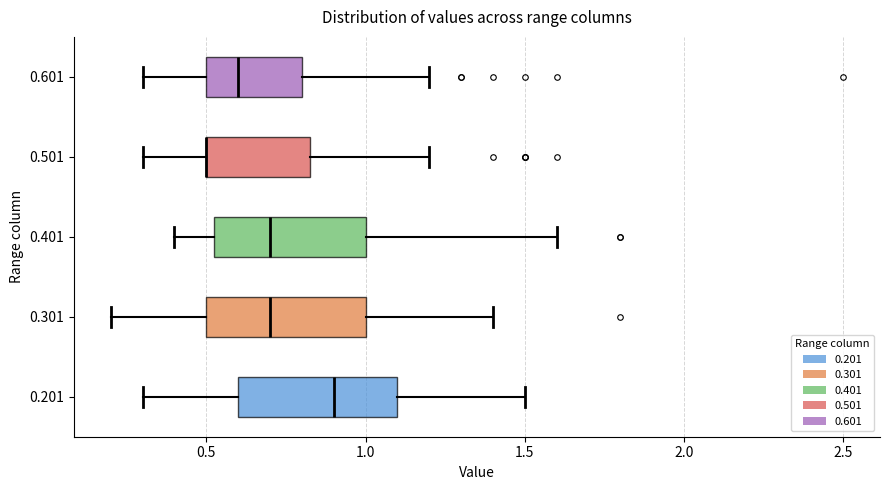

Reading bottom to top, read every box against the x-axis: the position of its median line, the range the box covers, and the ends of its whiskers. The values are not printed on the chart, so give them approximately, as read against the axis.

0.201: median 0.90, box 0.60 to 1.10, whiskers 0.30 to 1.50
0.301: median 0.70, box 0.50 to 1.00, whiskers 0.20 to 1.40
0.401: median 0.70, box 0.55 to 1.00, whiskers 0.40 to 1.60
0.501: median 0.50 (drawn on the box's left edge), box 0.50 to 0.85, whiskers 0.30 to 1.20
0.601: median 0.60, box 0.50 to 0.80, whiskers 0.30 to 1.20